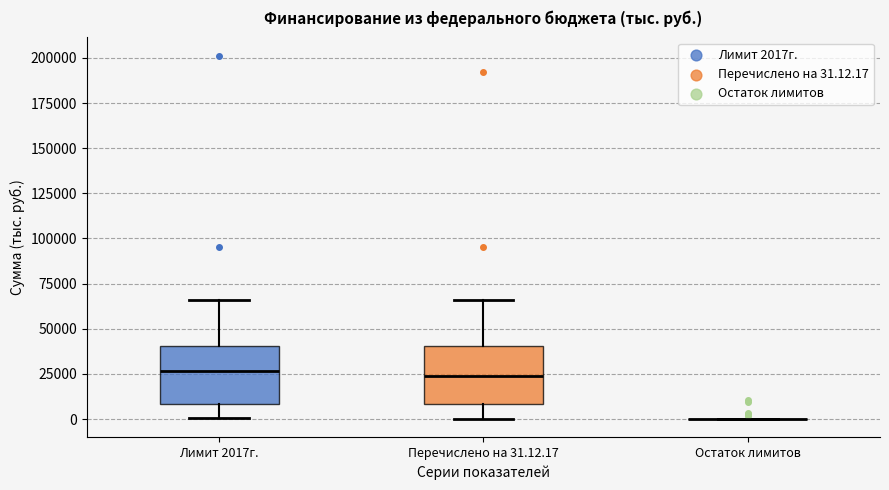

Reading left to right, read every box against the y-axis: the position of its median line, the range the box covers, and the ends of its whiskers. The values are not printed on the chart, so give them approximately, as read against the axis.

Лимит 2017г.: median 25000, box 10000 to 40000, whiskers 0 to 65000
Перечислено на 31.12.17: median 25000, box 10000 to 40000, whiskers 0 to 65000
Остаток лимитов: box collapsed to a line at 0, whiskers 0 to 0